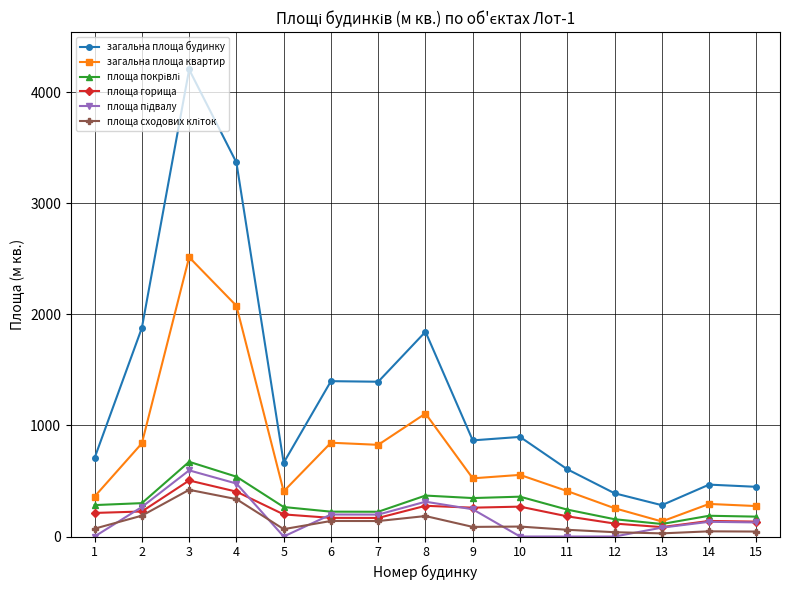

Where is the first local maximum for загальна площа квартир?

3